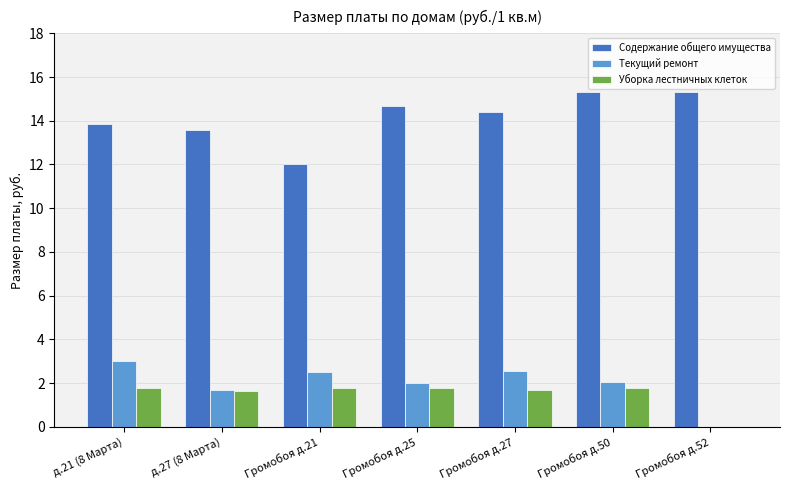

Between д.21 (8 Марта) and Громобоя д.21, which series saw the biggest shift?

Содержание общего имущества